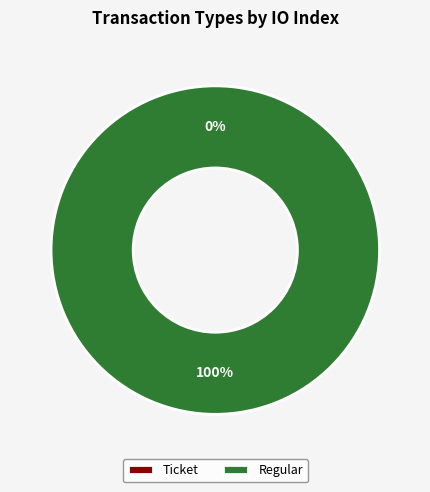

Rank the categories by value from lowest to highest.

Ticket, Regular